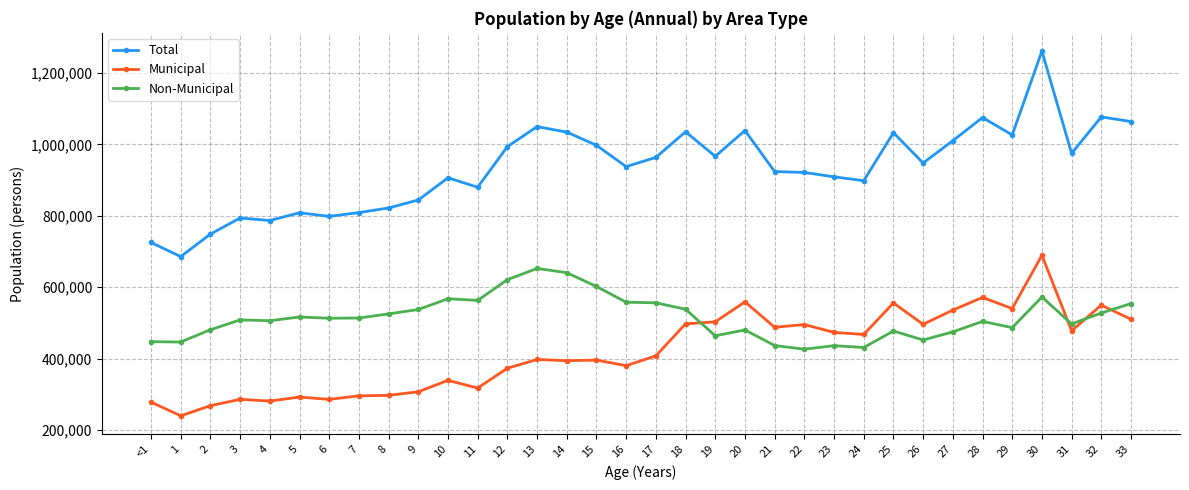

Which series has the largest total across all categories?

Total